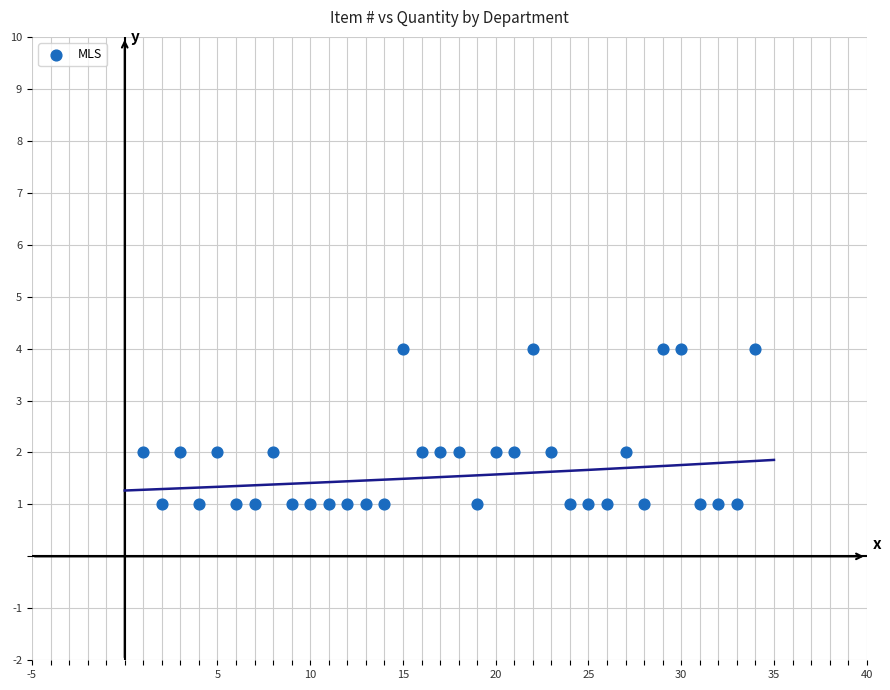

What is the range of X values (max minus min)?

33